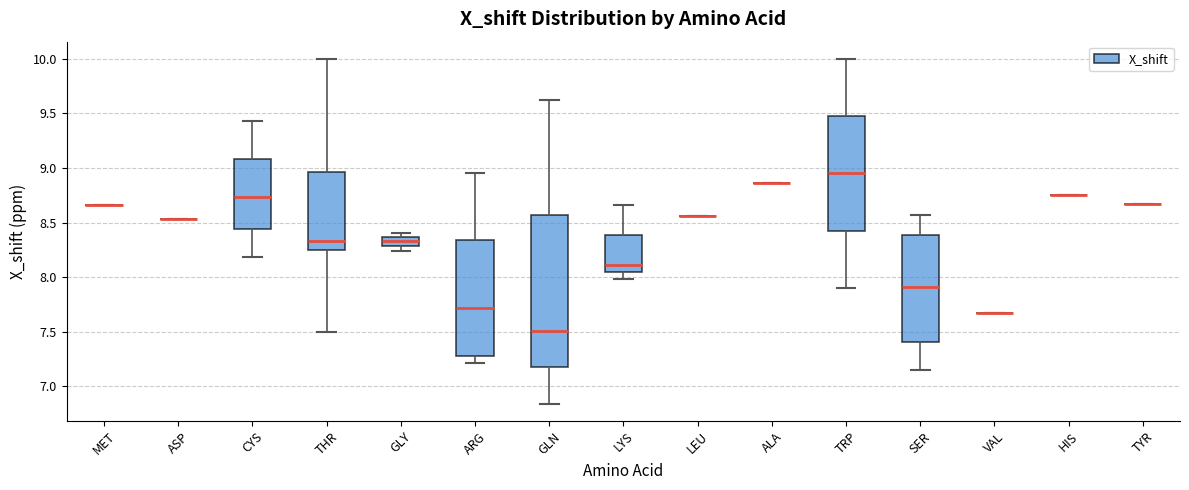

Comparing the boxes themselves (not the whiskers), which one is the tallest?

GLN